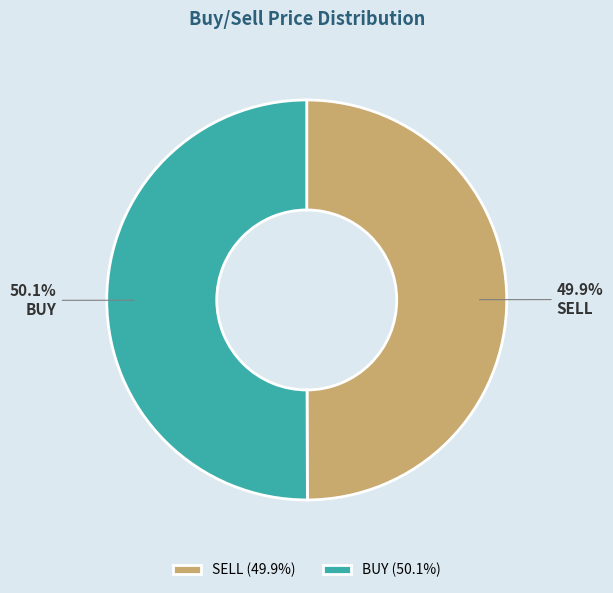

To the nearest percent, what is the average slice percentage?

50%